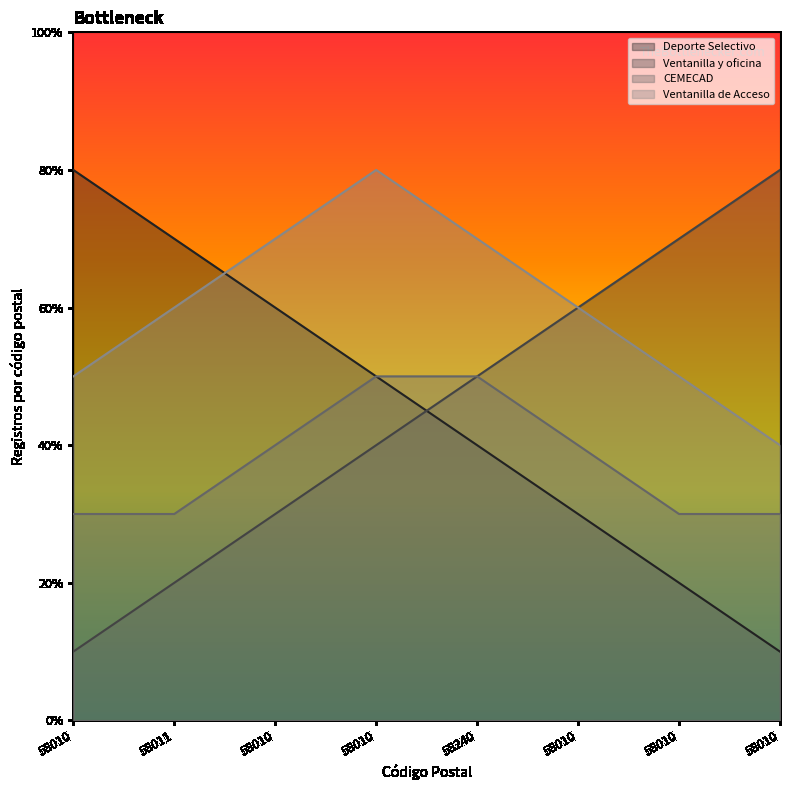

Which series changed the most between 58010 and 58010?

Deporte Selectivo